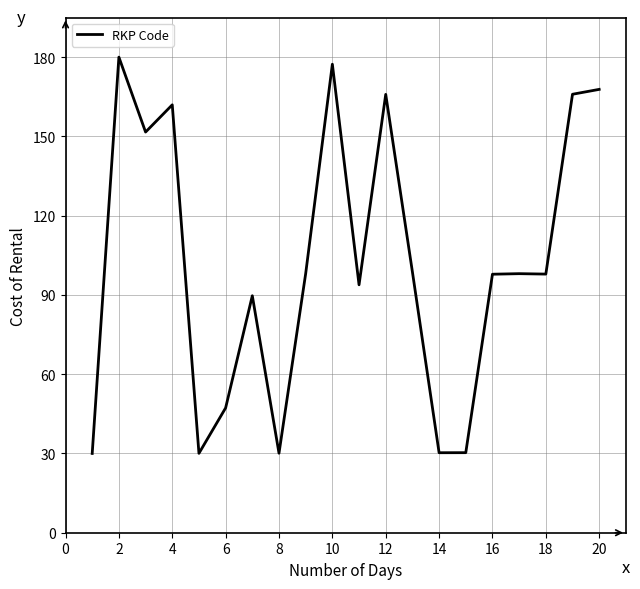

How many lines are shown in the chart?

1